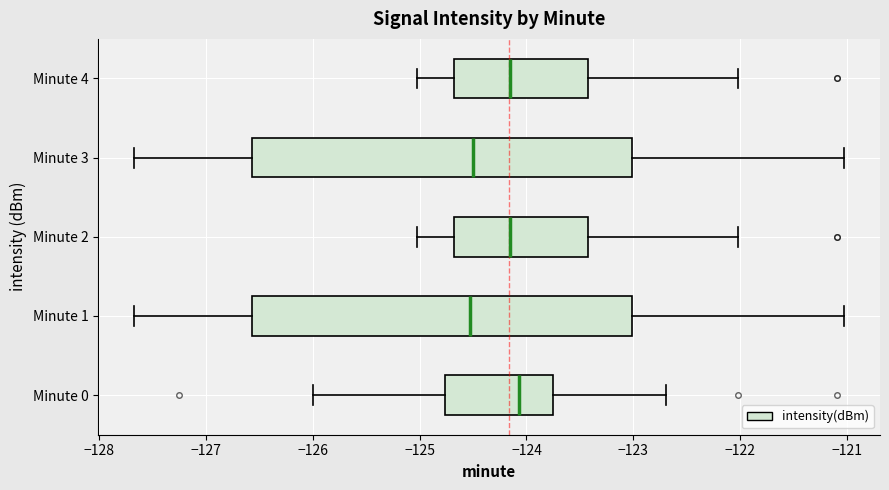

Reading bottom to top, transcribe this box plot: for each box, give where its median line is, the range the box spans, and where its two whiskers end, as read against the x-axis. The values are not printed on the chart, so give them approximately, as read against the axis.

Minute 0: median -124.1, box -124.8 to -123.8, whiskers -126.0 to -122.7
Minute 1: median -124.5, box -126.6 to -123.0, whiskers -127.7 to -121.0
Minute 2: median -124.2, box -124.7 to -123.4, whiskers -125.0 to -122.0
Minute 3: median -124.5, box -126.6 to -123.0, whiskers -127.7 to -121.0
Minute 4: median -124.2, box -124.7 to -123.4, whiskers -125.0 to -122.0